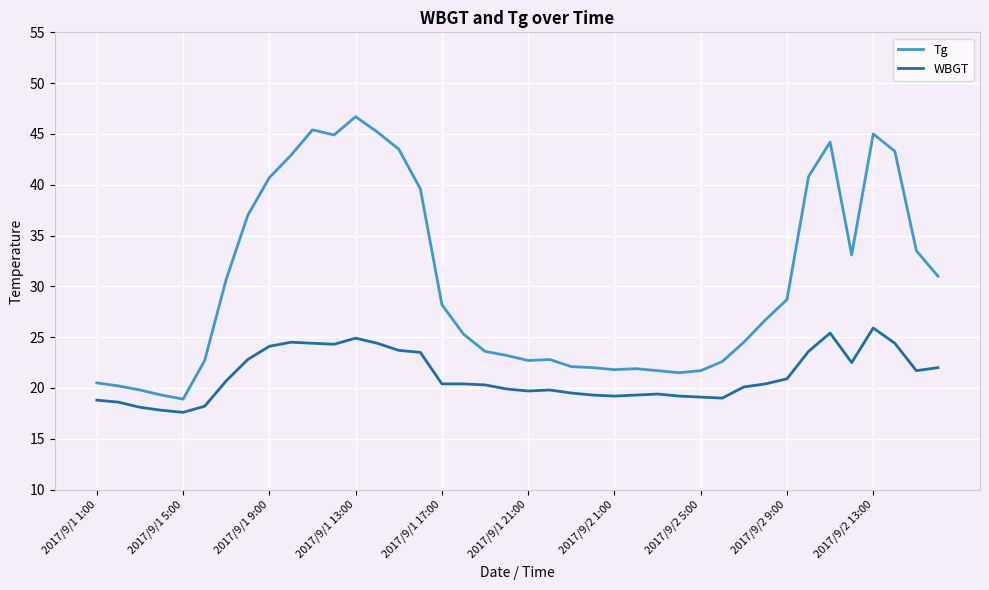

What is the difference between the maximum and minimum values in the WBGT series?

8.3